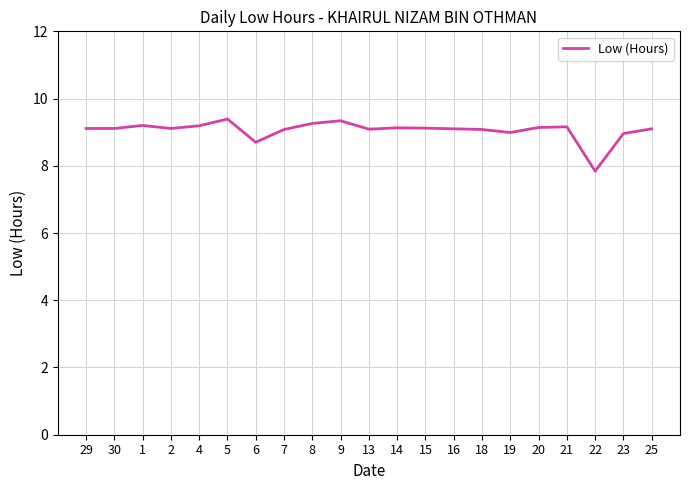

How many series are shown in this chart?

1